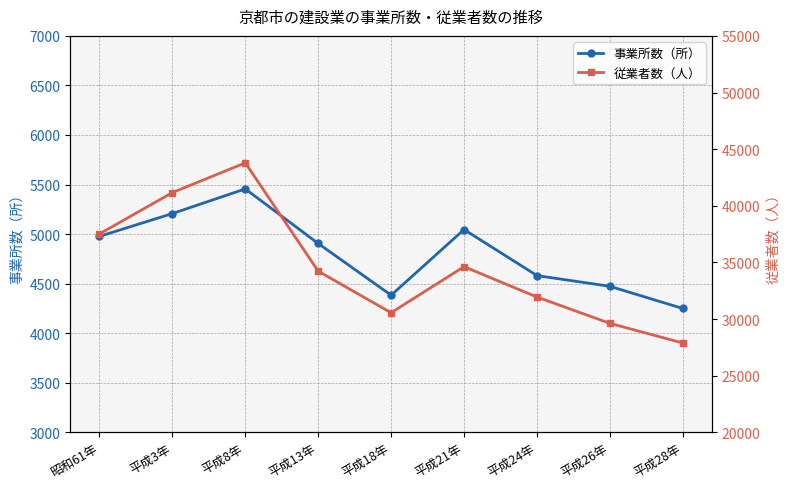

Is the value of 従業者数（人） at 平成8年 greater than the value of 事業所数（所） at 平成8年?

Yes